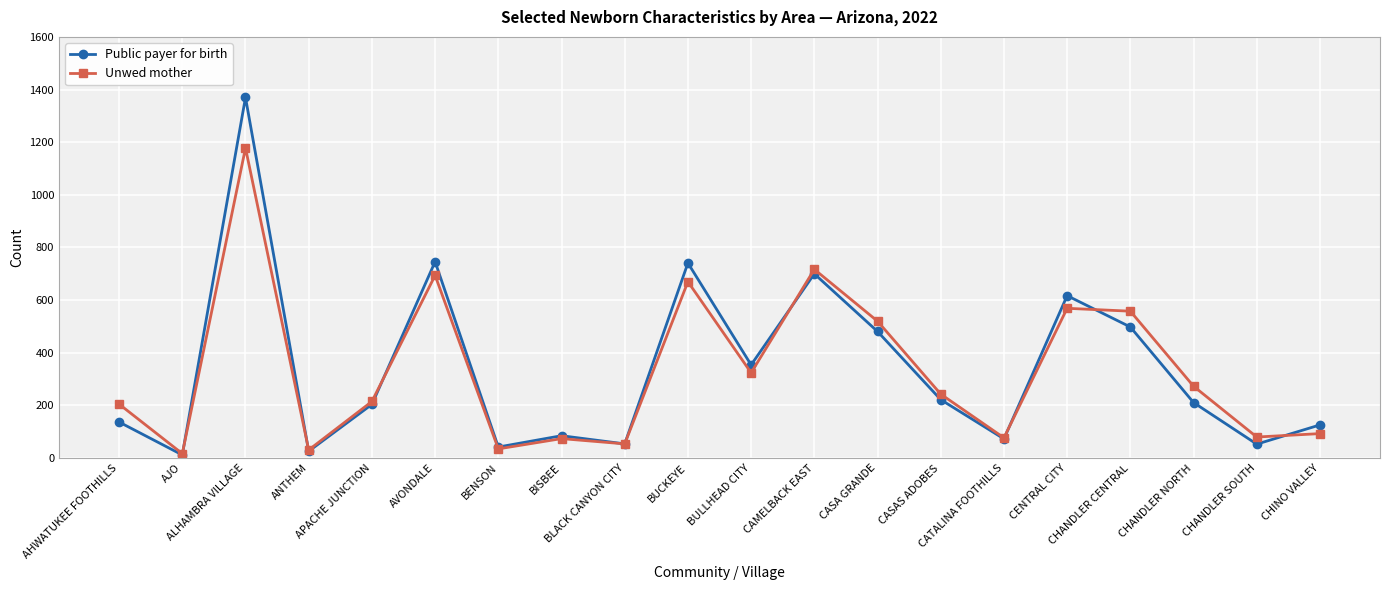

Where is Public payer for birth nearest to the value 691?

CAMELBACK EAST